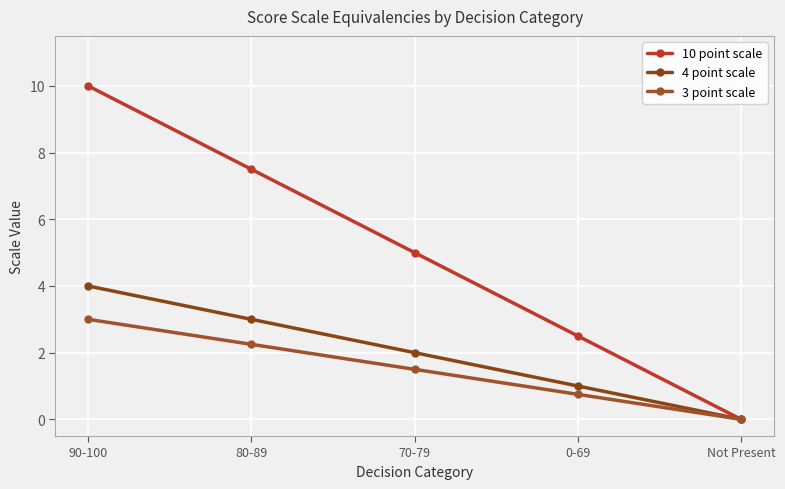

At which label does 3 point scale first exceed 1?

90-100